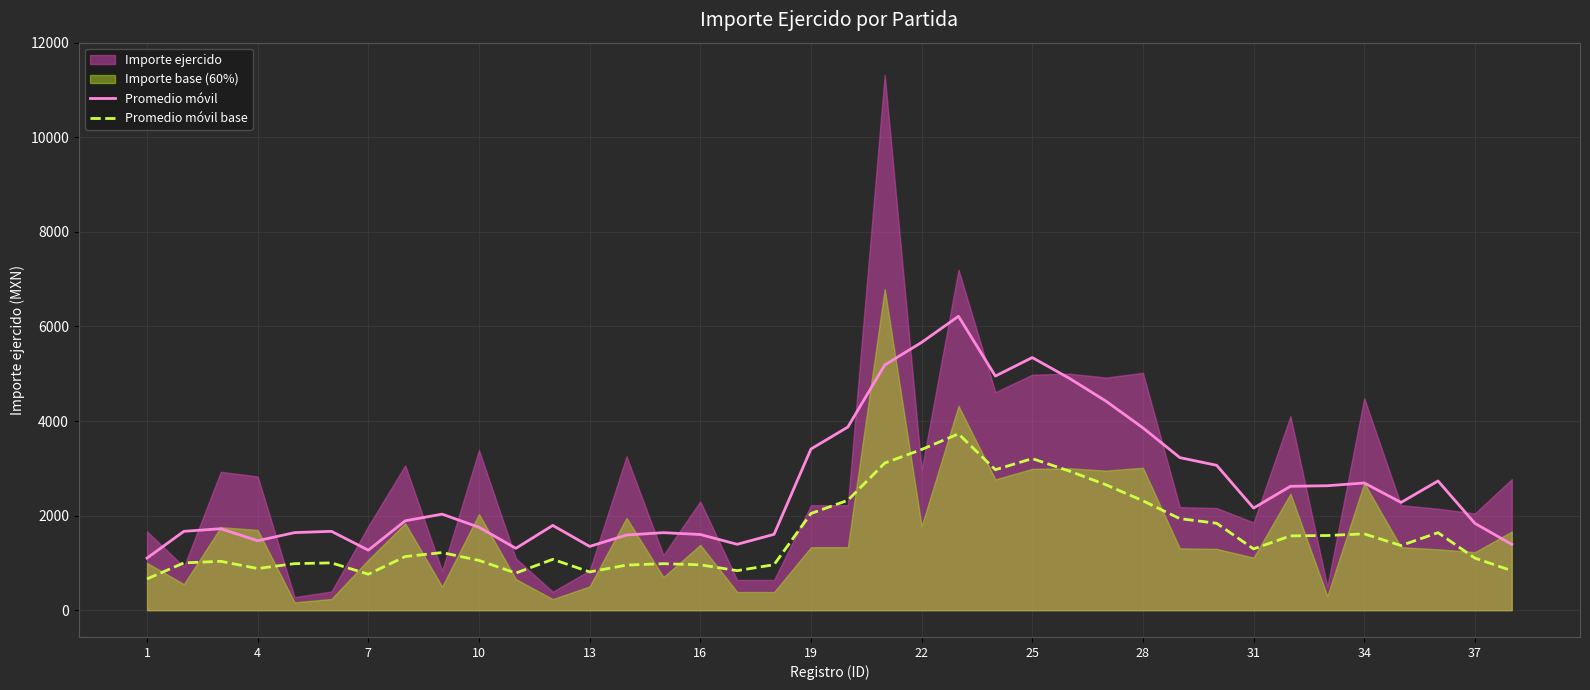

True or false: Promedio móvil base and Promedio móvil intersect in this chart.

False